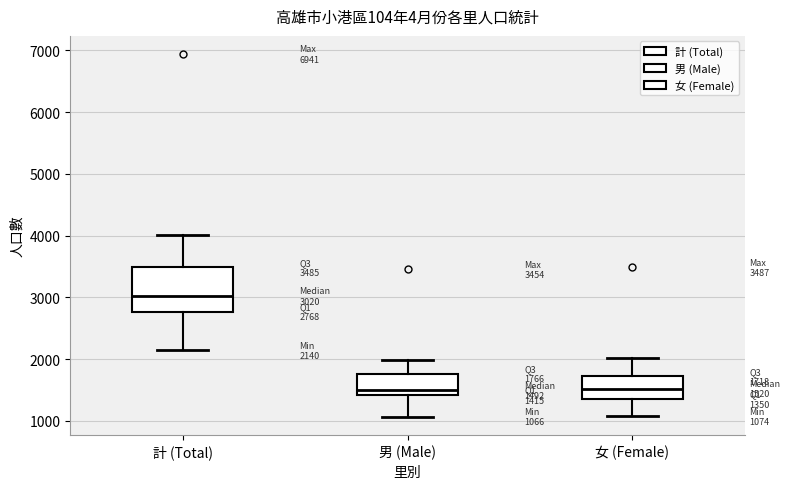

Comparing the boxes themselves (not the whiskers), which one is the tallest?

計 (Total)